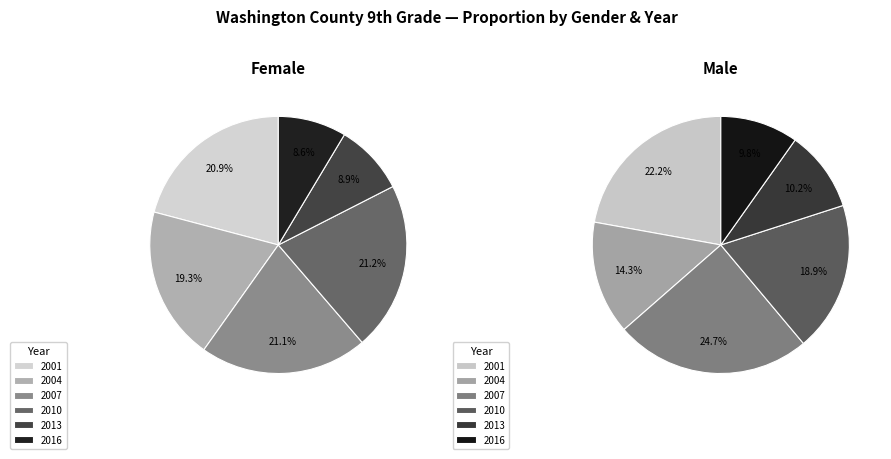

What is the total percentage of 2004 and 2001?

40.2%